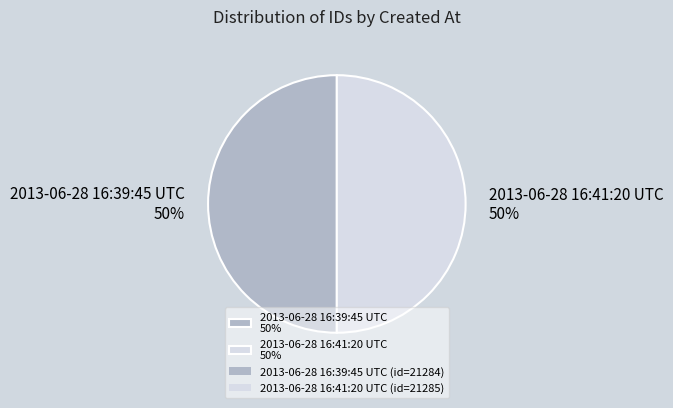

To the nearest percent, what percentage of the pie is 2013-06-28 16:39:45 UTC?

50%